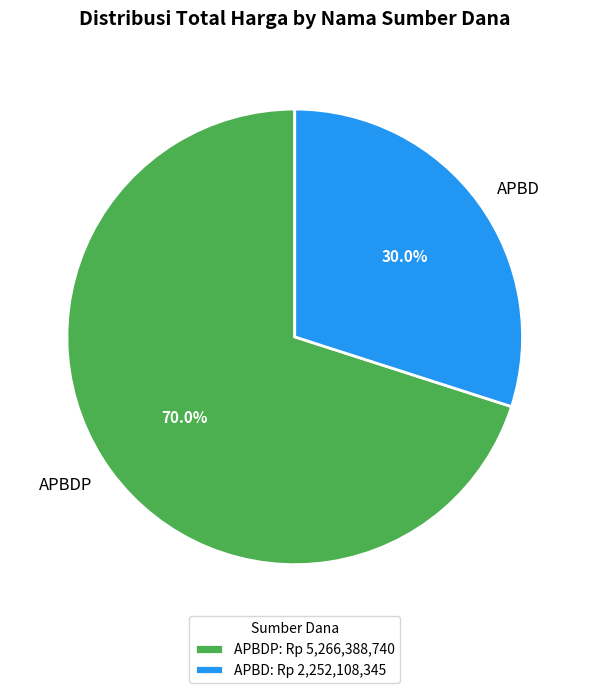

Is APBDP the majority of the pie?

Yes